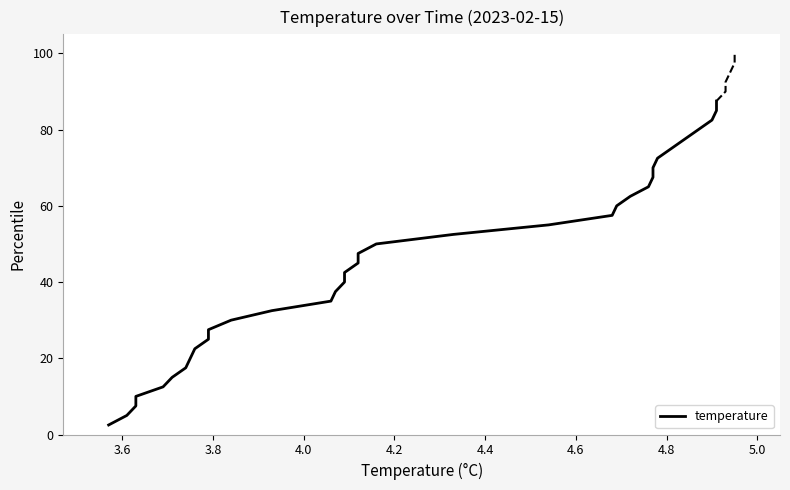

What is the minimum value shown in the chart?

2.5